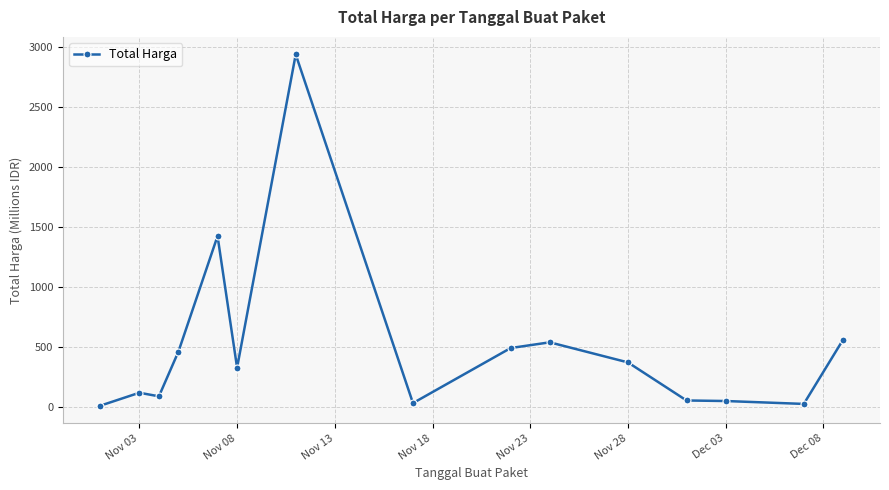

What is the sum of all values?

7518.5